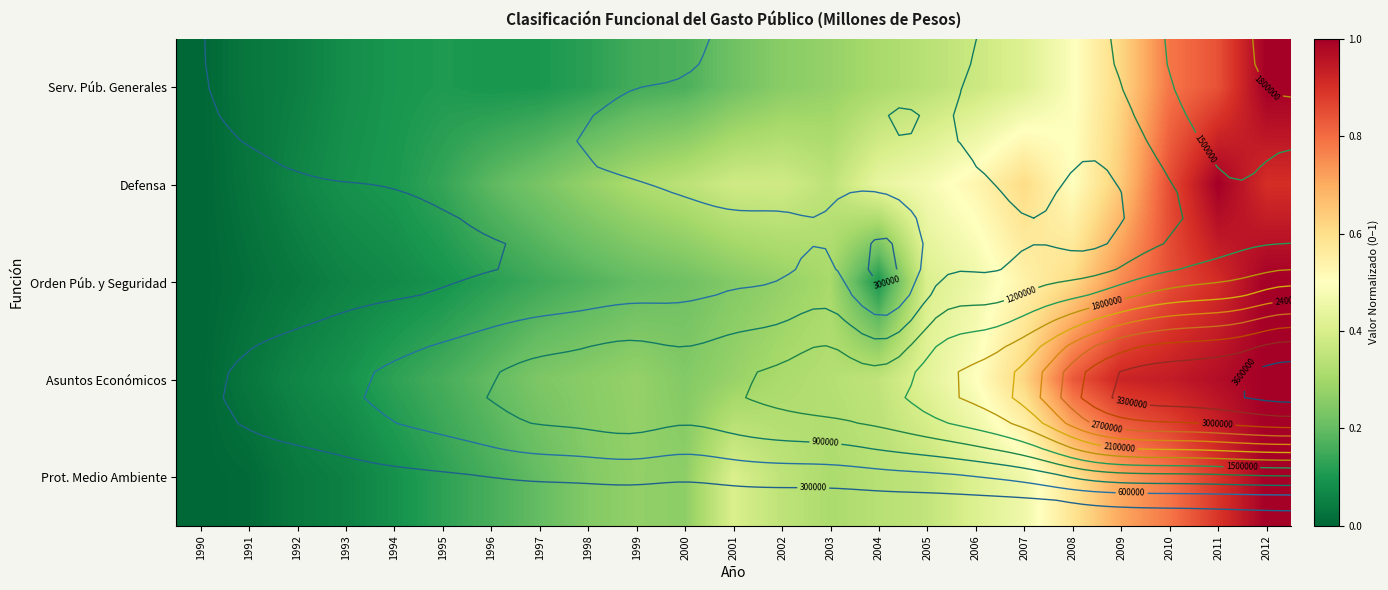

True or false: Orden Púb. y Seguridad has a value of 0.3 at 1998.

False